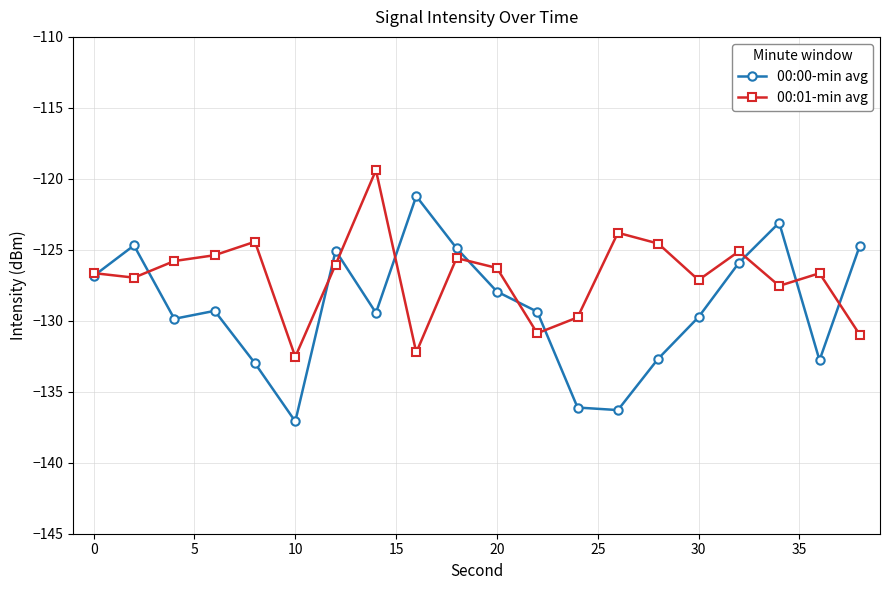

Which series has the widest spread of values?

00:00-min avg